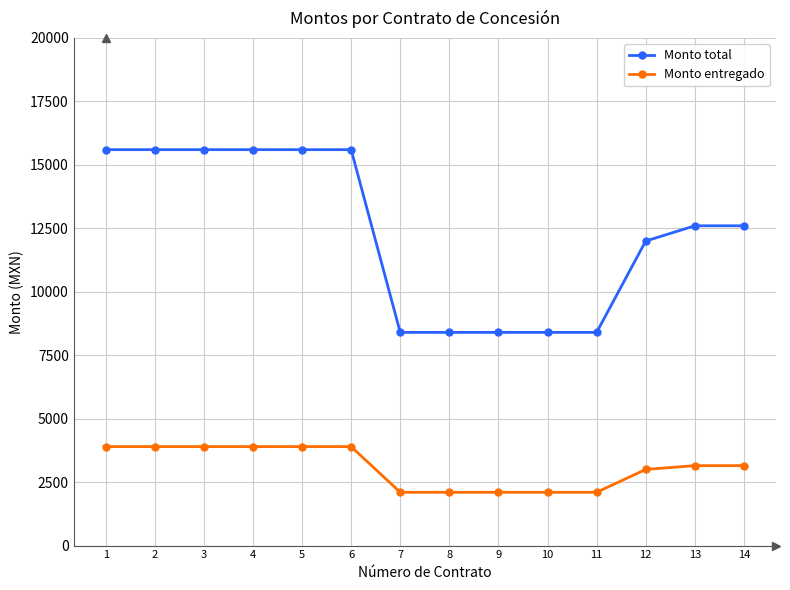

Reading left to right, transcribe all the data shown in this chart.

Monto total: 1=15600	2=15600	3=15600	4=15600	5=15600	6=15600	7=8400	8=8400	9=8400	10=8400	11=8400	12=12000	13=12600	14=12600
Monto entregado: 1=3900	2=3900	3=3900	4=3900	5=3900	6=3900	7=2100	8=2100	9=2100	10=2100	11=2100	12=3000	13=3150	14=3150